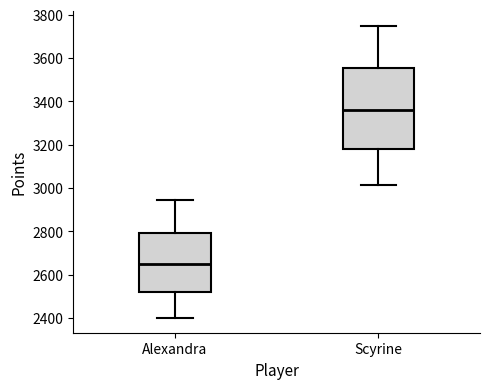

Comparing the boxes themselves (not the whiskers), which one is the tallest?

Scyrine